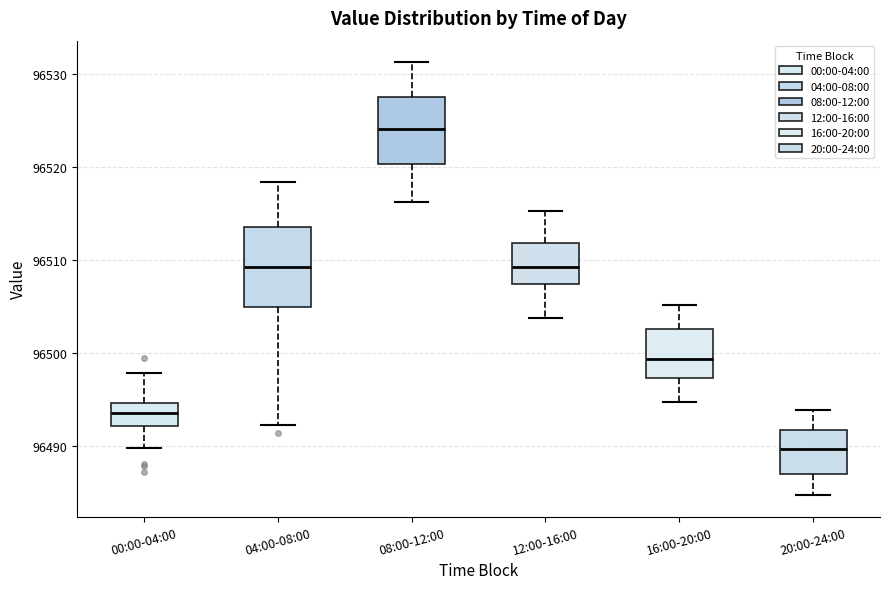

Reading left to right, read every box against the y-axis: the position of its median line, the range the box covers, and the ends of its whiskers. The values are not printed on the chart, so give them approximately, as read against the axis.

00:00-04:00: median 96494, box 96492 to 96495, whiskers 96490 to 96498
04:00-08:00: median 96509, box 96505 to 96514, whiskers 96492 to 96518
08:00-12:00: median 96524, box 96520 to 96527, whiskers 96516 to 96531
12:00-16:00: median 96509, box 96507 to 96512, whiskers 96504 to 96515
16:00-20:00: median 96499, box 96497 to 96503, whiskers 96495 to 96505
20:00-24:00: median 96490, box 96487 to 96492, whiskers 96485 to 96494